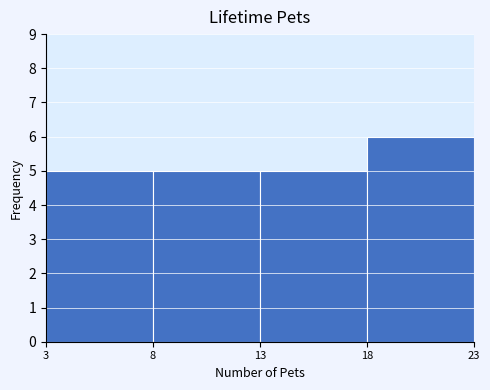

What is the height of the bar covering 18 to 23 on the x-axis? The values are not printed on the chart, so give them approximately, as read against the axis.

6